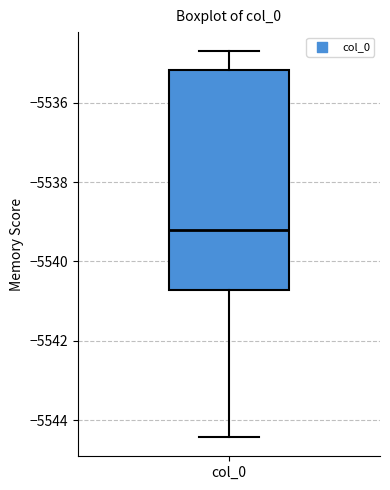

Read this box plot against the y-axis: the position of the median line, the range covered by the box, and the ends of both whiskers. The values are not printed on the chart, so give them approximately, as read against the axis.

median -5539.2, box -5540.8 to -5535.2, whiskers -5544.4 to -5534.8